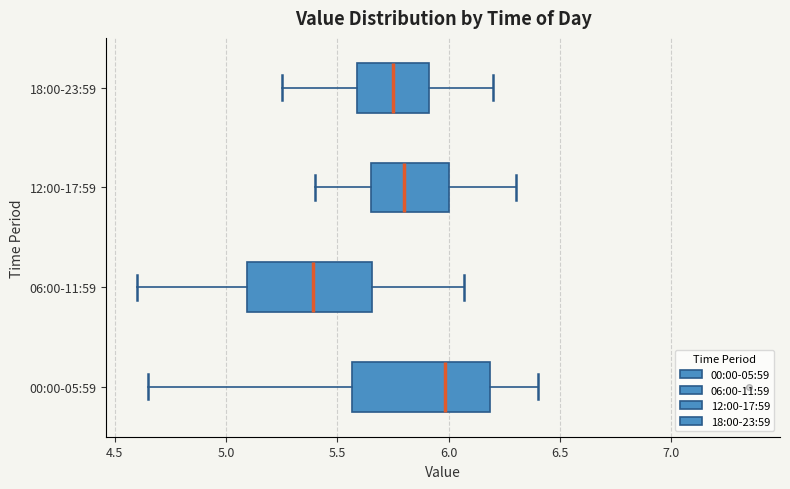

Where does the median line of the box for 06:00-11:59 sit on the x-axis? The values are not printed on the chart, so give them approximately, as read against the axis.

5.40